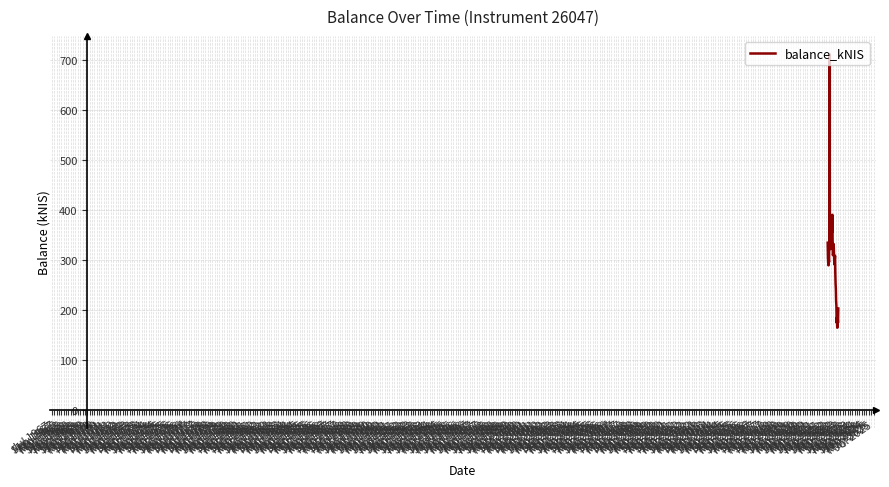

Count the number of categories in the chart.

40